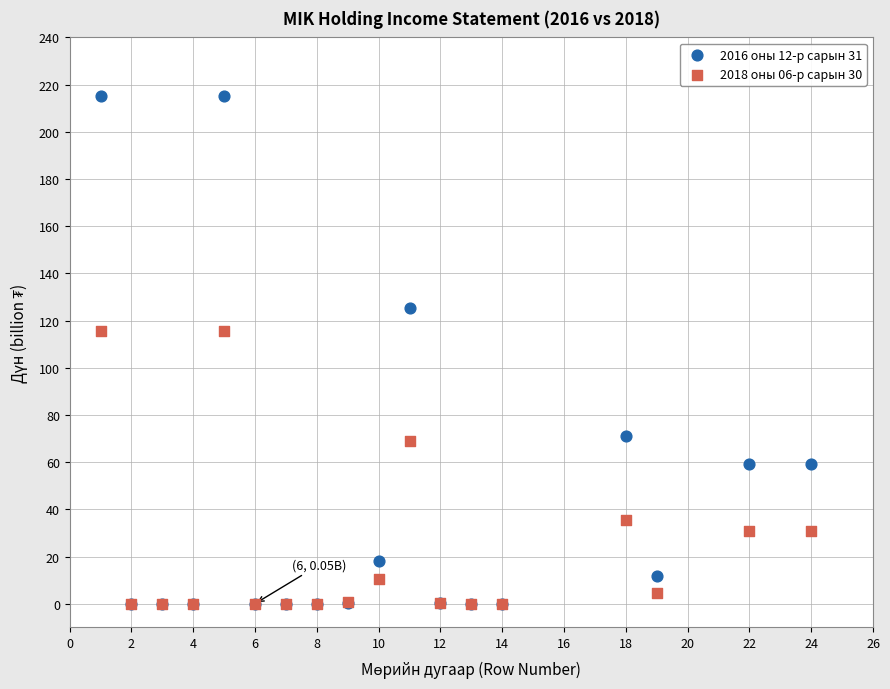

Which series has the largest Y range (max minus min)?

2016 оны 12-р сарын 31